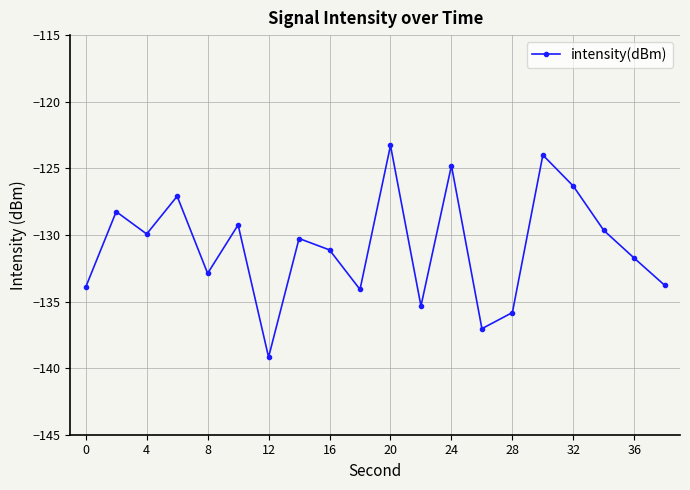

What is the difference between the maximum and second lowest values?

13.8